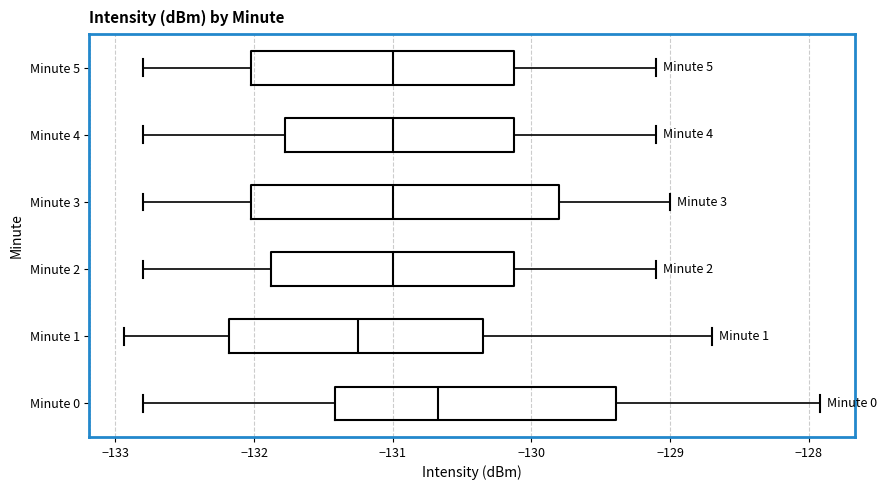

Reading bottom to top, read every box against the x-axis: the position of its median line, the range the box covers, and the ends of its whiskers. The values are not printed on the chart, so give them approximately, as read against the axis.

Minute 0: median -130.7, box -131.4 to -129.4, whiskers -132.8 to -127.9
Minute 1: median -131.2, box -132.2 to -130.3, whiskers -132.9 to -128.7
Minute 2: median -131.0, box -131.9 to -130.1, whiskers -132.8 to -129.1
Minute 3: median -131.0, box -132.0 to -129.8, whiskers -132.8 to -129.0
Minute 4: median -131.0, box -131.8 to -130.1, whiskers -132.8 to -129.1
Minute 5: median -131.0, box -132.0 to -130.1, whiskers -132.8 to -129.1